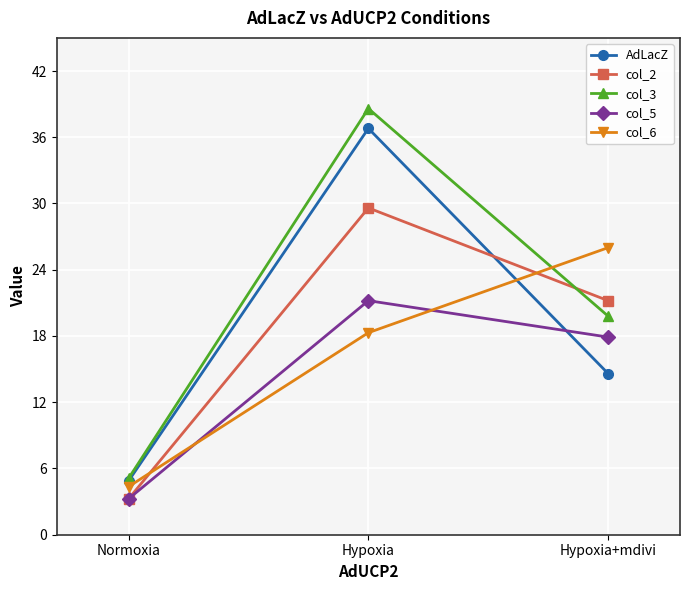

Which series has the widest spread of values?

col_3